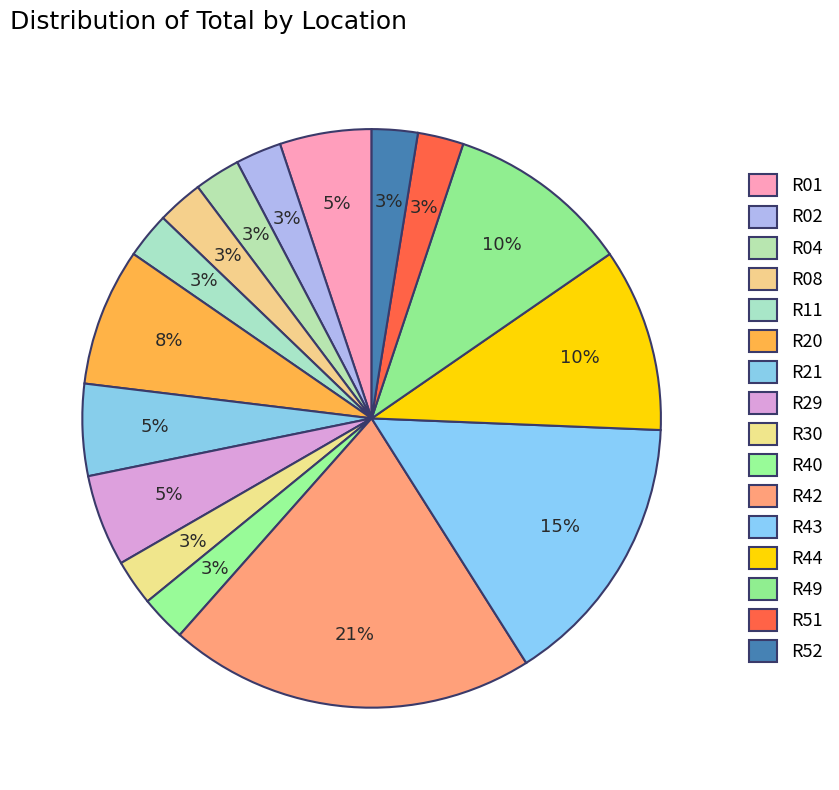

Count the number of slices in the pie.

16